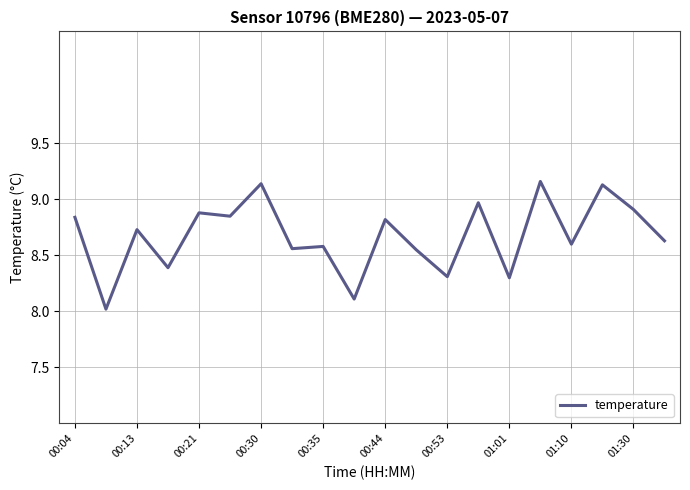

What is the average value?

8.7